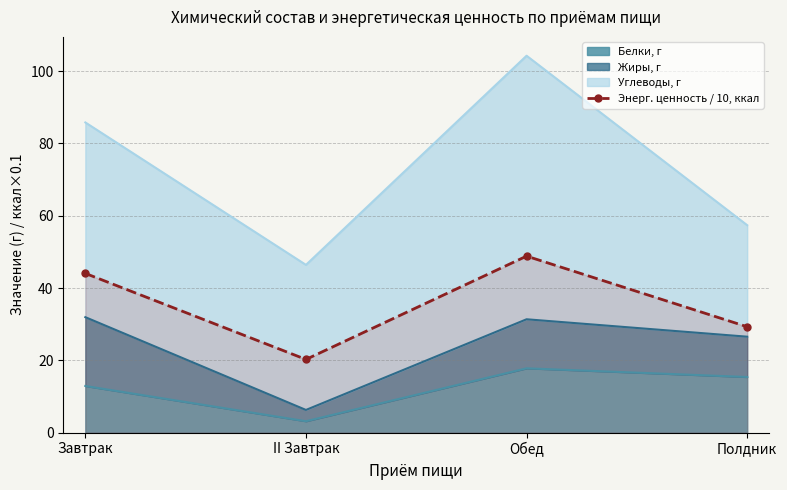

Reading left to right, extract all data points from this chart.

44.1	20.2	48.8	29.3